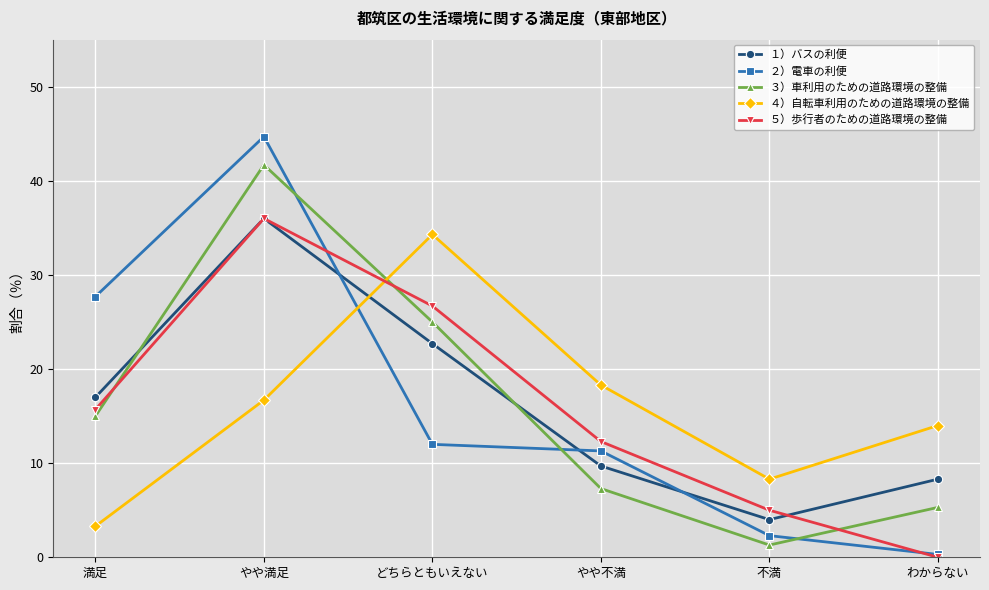

Reading right to left, list all the values displayed in this chart.

１）バスの利便: 8.3	4.0	9.7	22.7	36.0	17.0
２）電車の利便: 0.3	2.3	11.3	12.0	44.7	27.7
３）車利用のための道路環境の整備: 5.3	1.3	7.3	25.0	41.7	15.0
４）自転車利用のための道路環境の整備: 14.0	8.3	18.3	34.3	16.7	3.3
５）歩行者のための道路環境の整備: 0.0	5.0	12.3	26.7	36.0	15.7